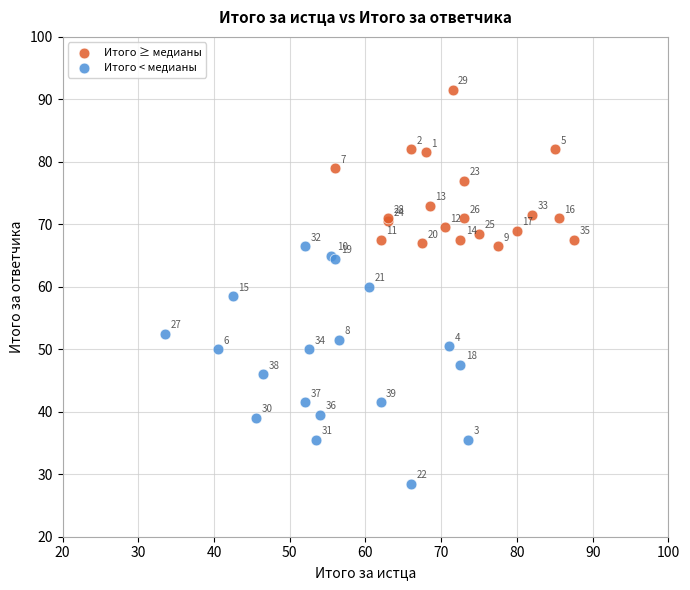

Which series contains the lowest Y value?

Итого < медианы